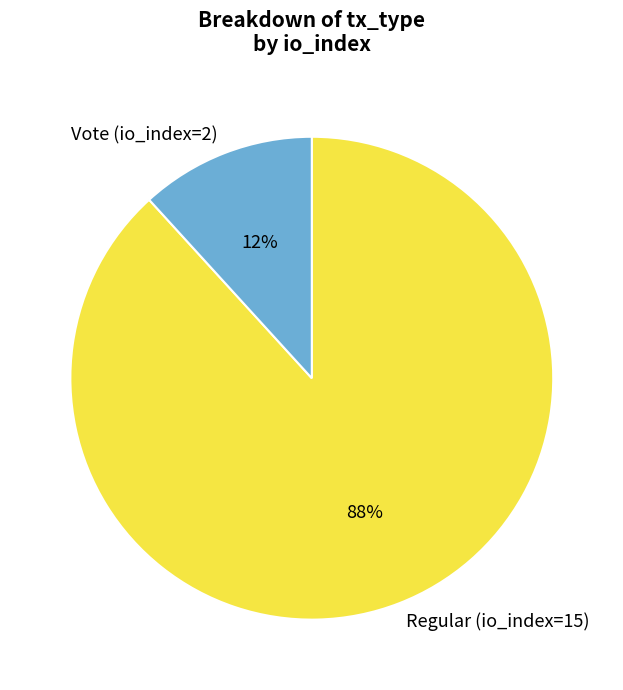

Is the sum of Regular (io_index=15) and Vote (io_index=2) greater than half?

Yes